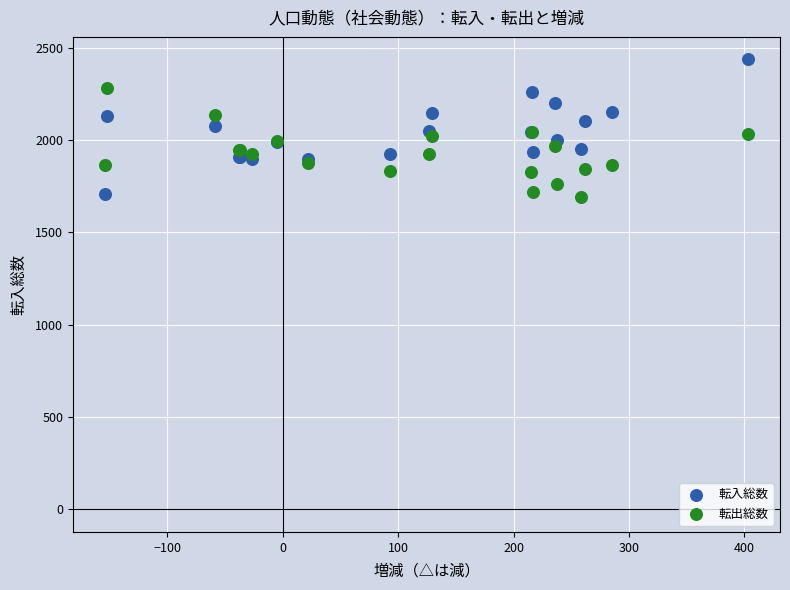

What is the X range (max minus min) for the scatter plot?

557